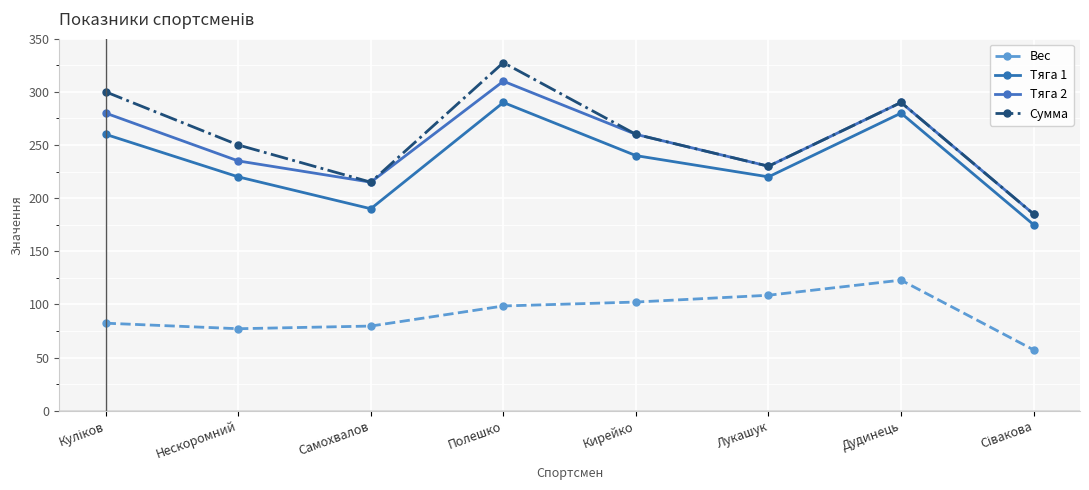

Is it true that Тяга 2 equals 65.6 at Дудинець?

False